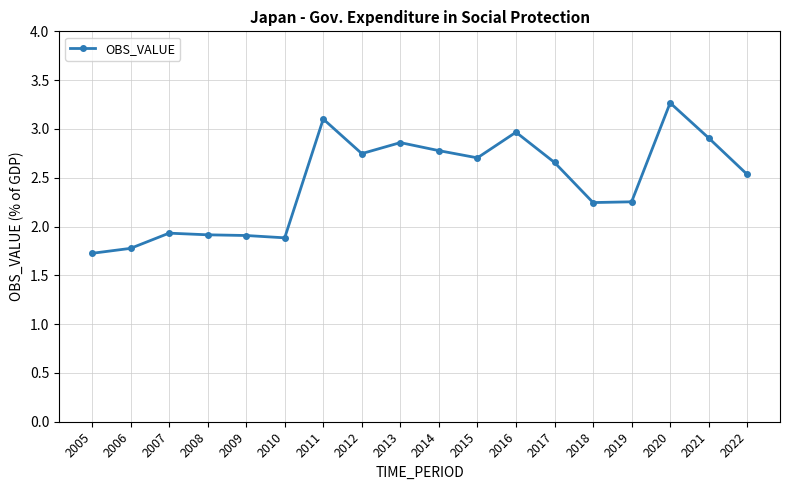

Is this an area chart (filled region under the line)?

No